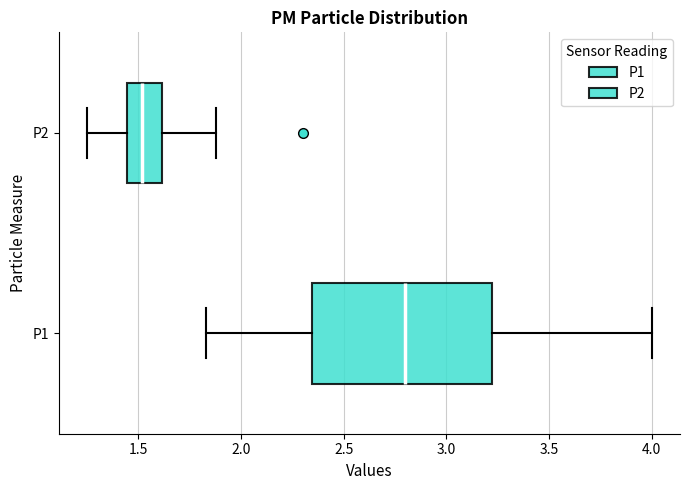

Which box has the furthest to the left median line?

P2